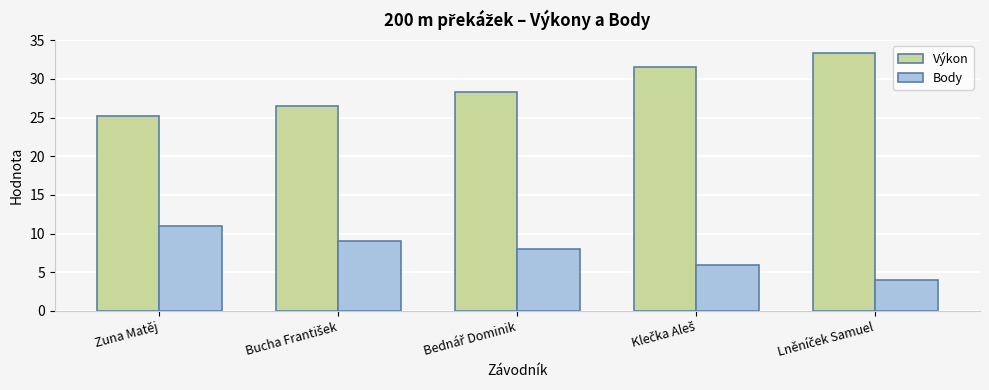

What are all the series names shown in the legend?

Výkon, Body